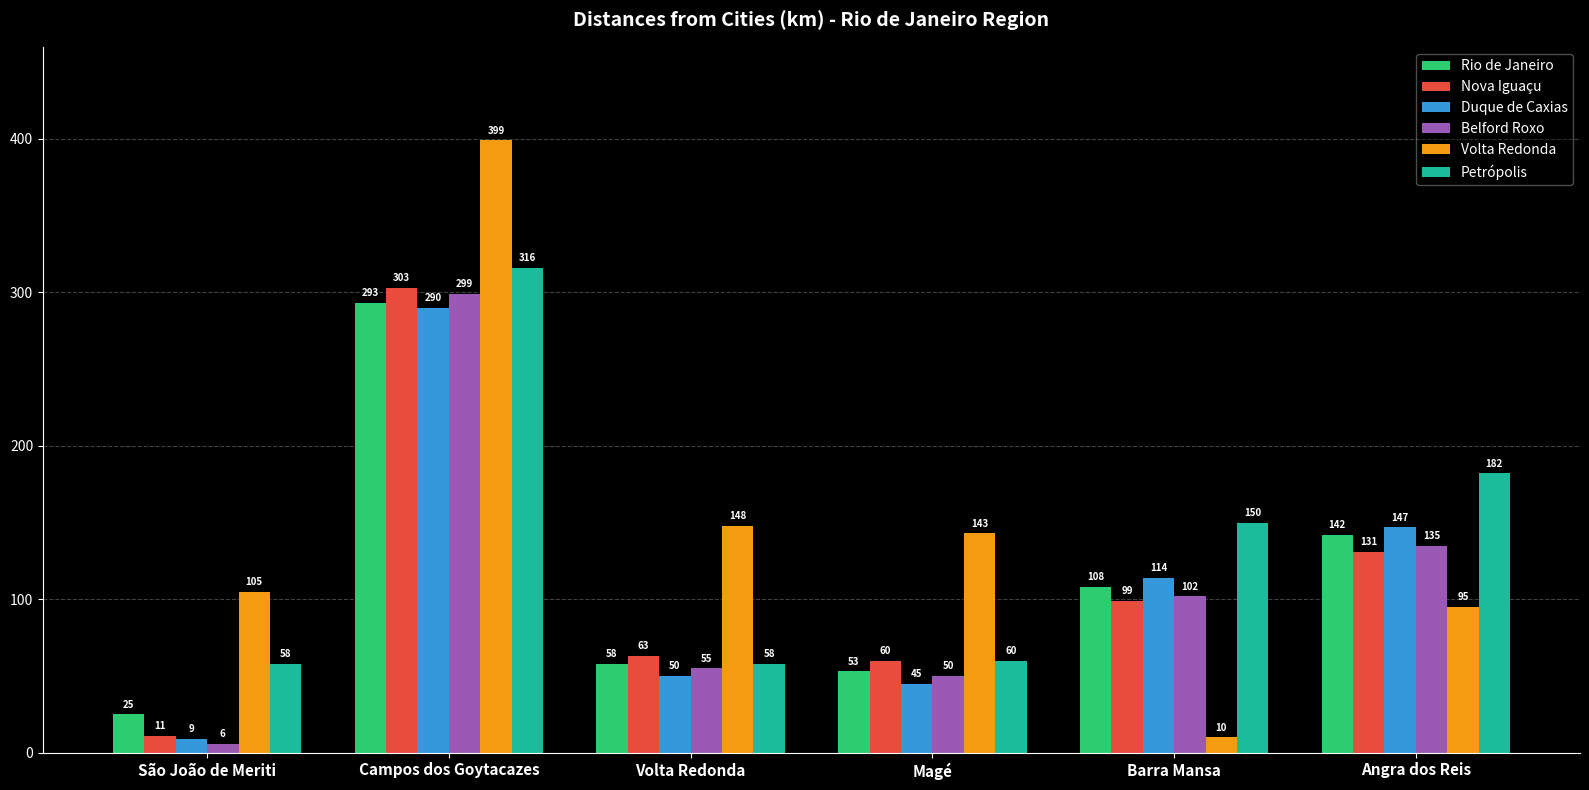

What is the difference between the highest and lowest values at Magé?

98